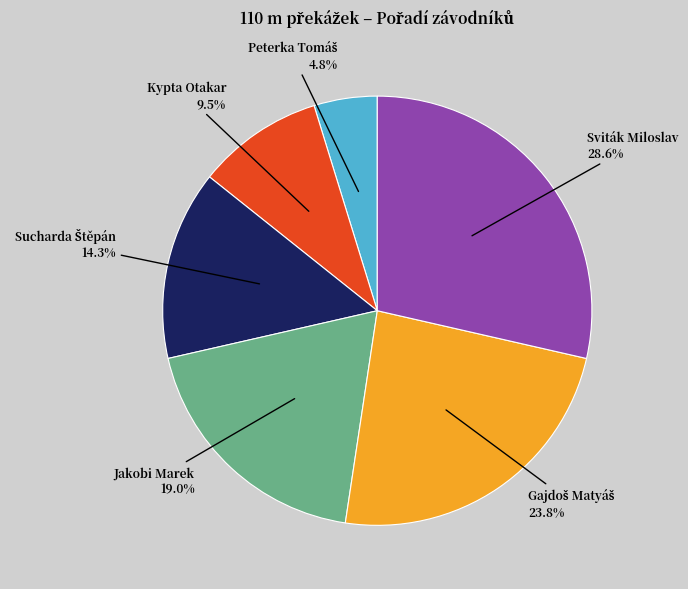

Which category has the biggest portion of the pie?

Sviták Miloslav